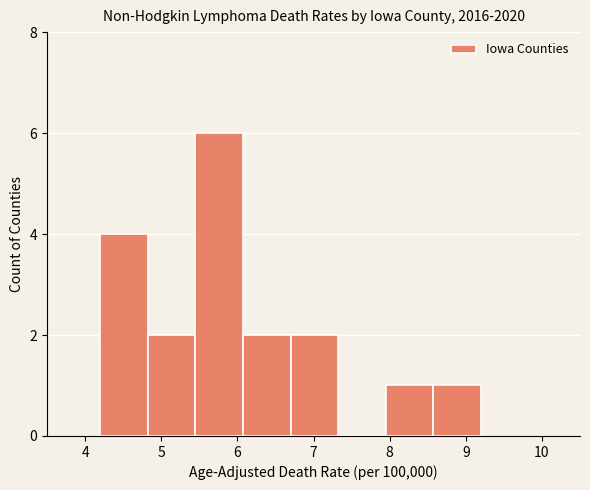

Reading left to right, list every bar in this chart as the range it spans on the x-axis followed by its height. Neither the bar edges nor the heights are printed on the chart, so give them approximately, as read against the axes.

4.2 to 4.8: 4
4.8 to 5.5: 2
5.5 to 6.1: 6
6.1 to 6.7: 2
6.7 to 7.3: 2
7.3 to 8.0: 0
8.0 to 8.6: 1
8.6 to 9.2: 1